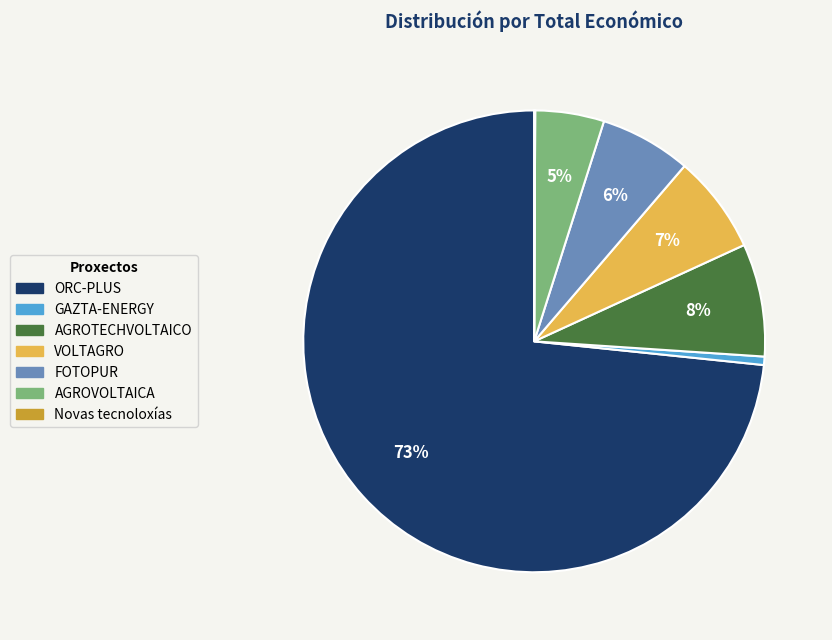

The VOLTAGRO slice represents 7% of the pie. True or false?

True